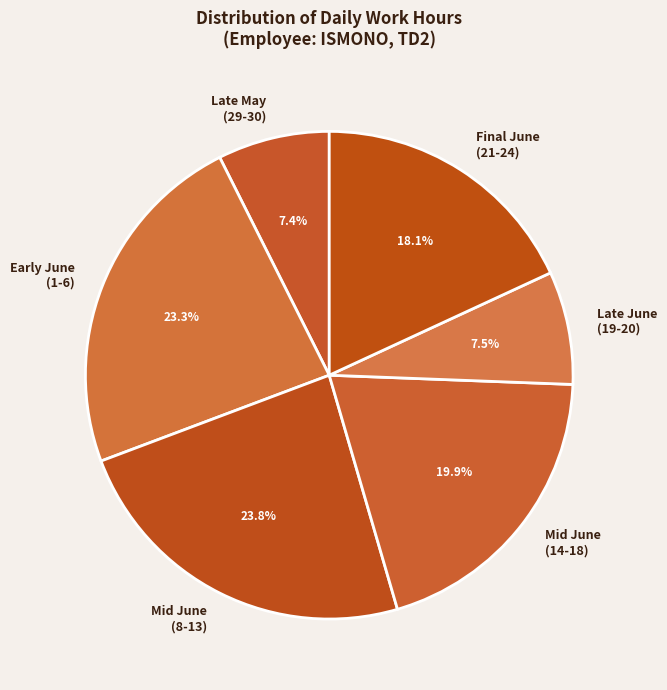

Between Mid June (14-18) and Mid June (8-13), which is larger?

Mid June (8-13)